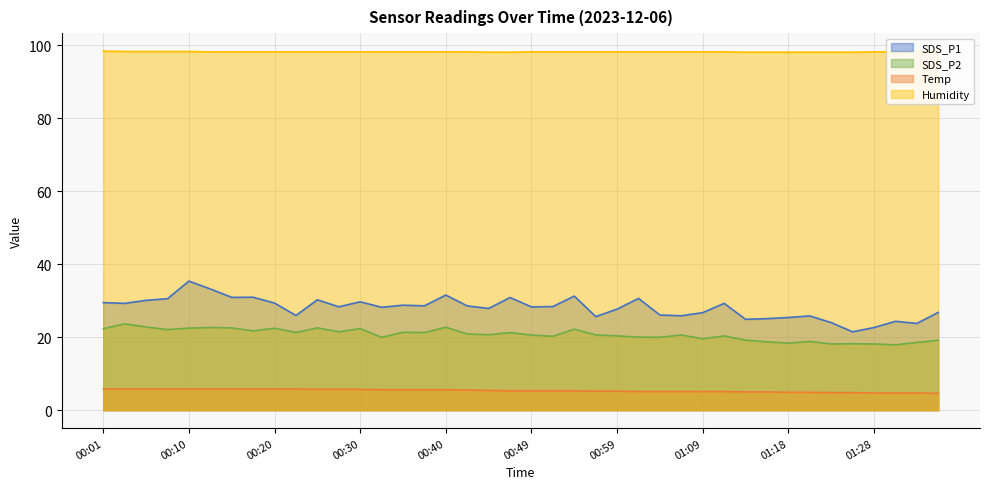

What position from the right is 01:35?

1